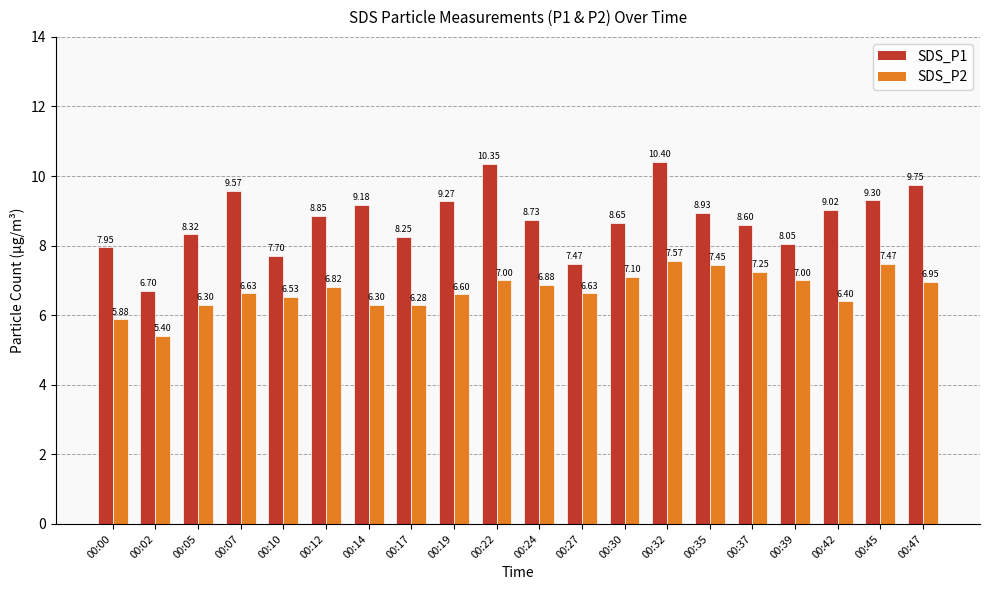

What is the total value across all series at 00:47?

16.7